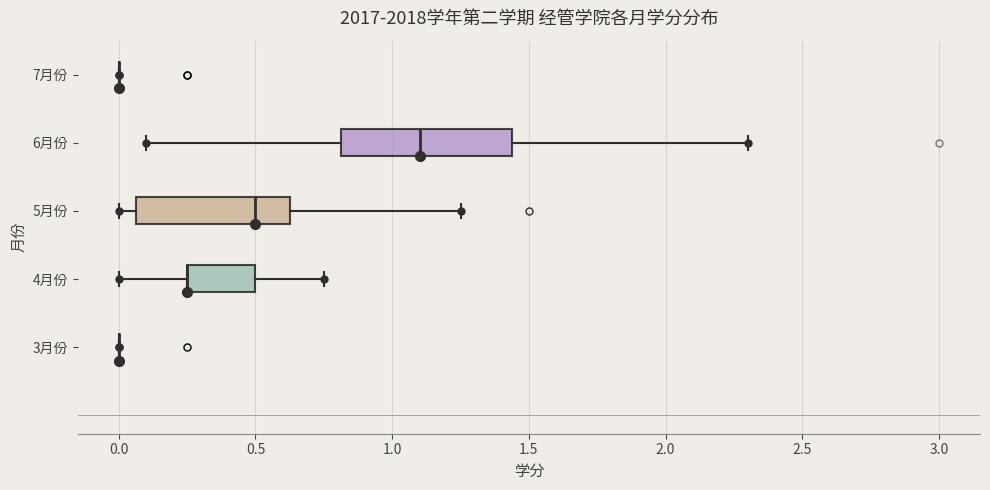

Which box is the widest, from its left edge to its right edge?

6月份